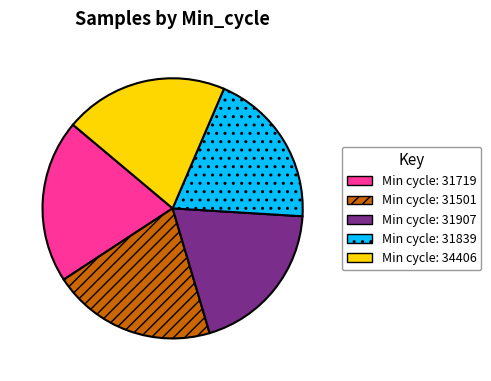

Is there any slice that represents more than half of the pie?

No